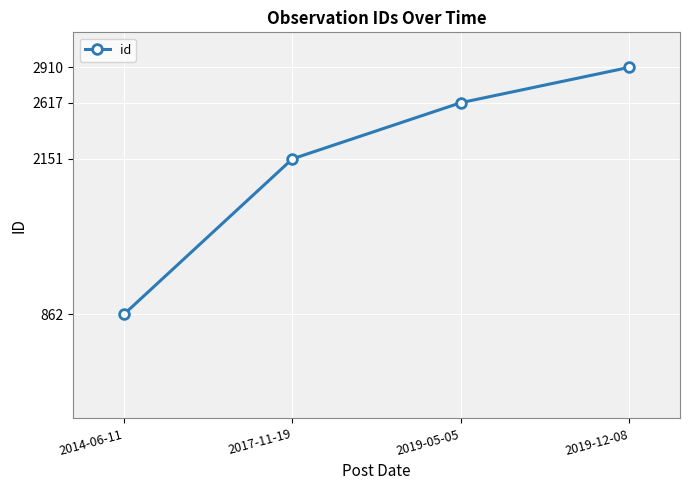

Is it true that the value at 2019-12-08 is 2910?

True